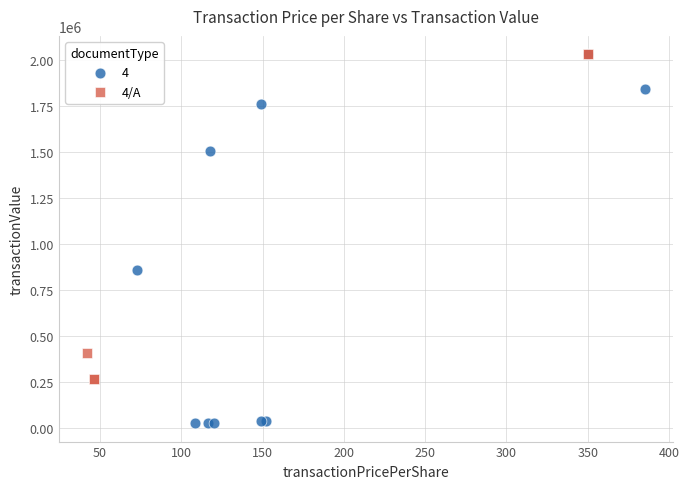

Which series contains the lowest Y value?

4